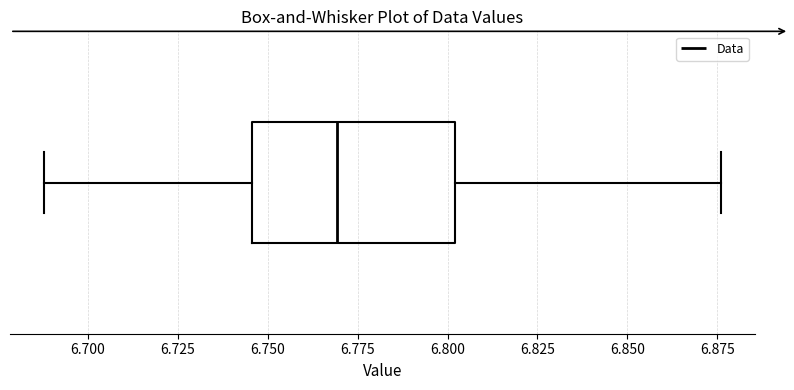

Transcribe this box plot: give where the median line is, the range the box spans, and where the two whiskers end, as read against the x-axis. The values are not printed on the chart, so give them approximately, as read against the axis.

median 6.770, box 6.745 to 6.800, whiskers 6.690 to 6.875